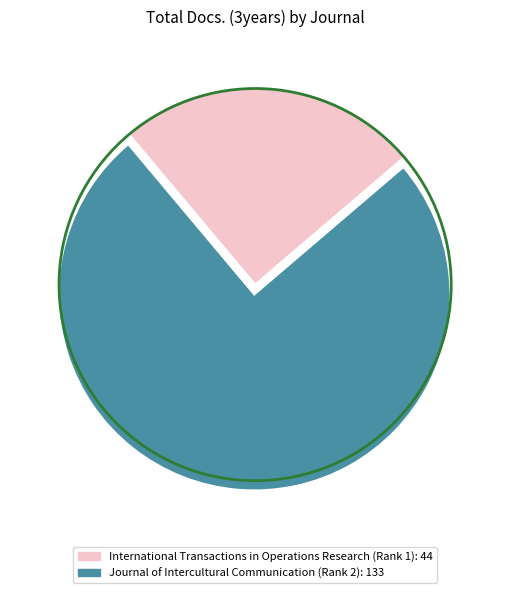

Do Journal of Intercultural Communication (Rank 2) and International Transactions in Operations Research (Rank 1) together represent more than half of the pie?

Yes